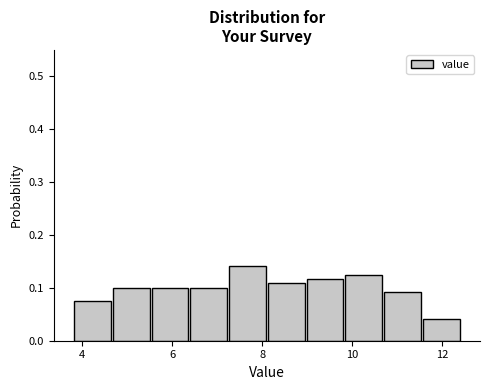

What is the height of the bar covering 5.6 to 6.4 on the x-axis? Neither the bar edges nor the heights are printed on the chart, so give them approximately, as read against the axes.

0.10